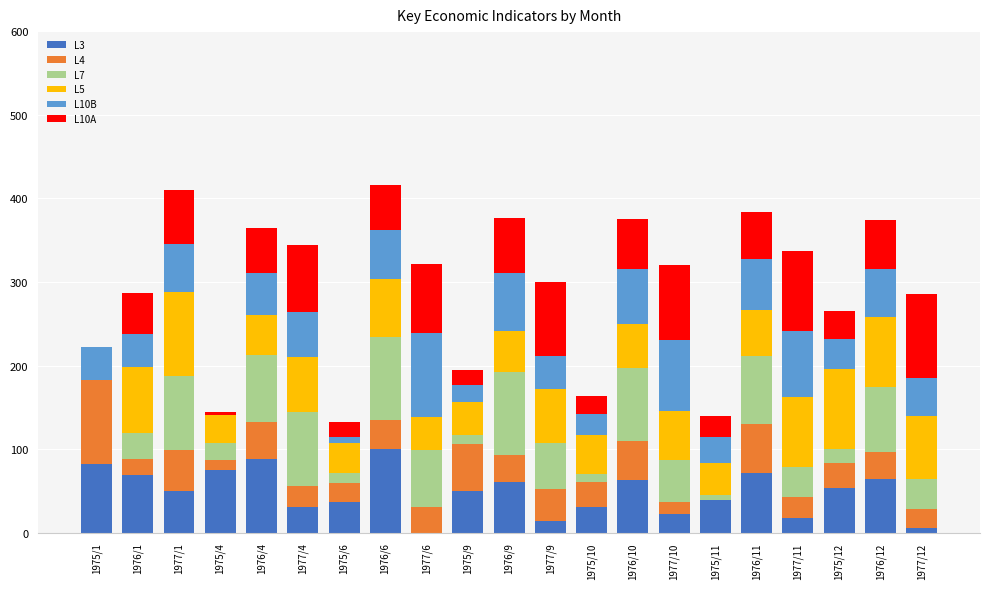

Is it true that L3 equals 85.7 at 1976/9?

False